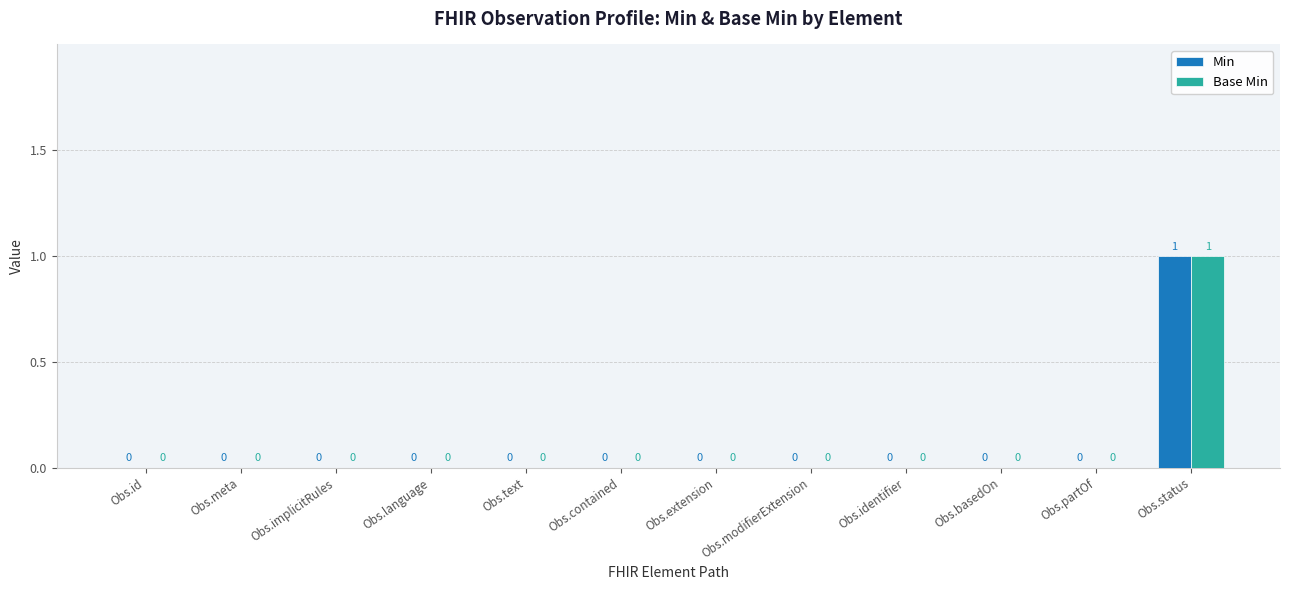

True or false: Min has a value of 0 at Obs.id.

True